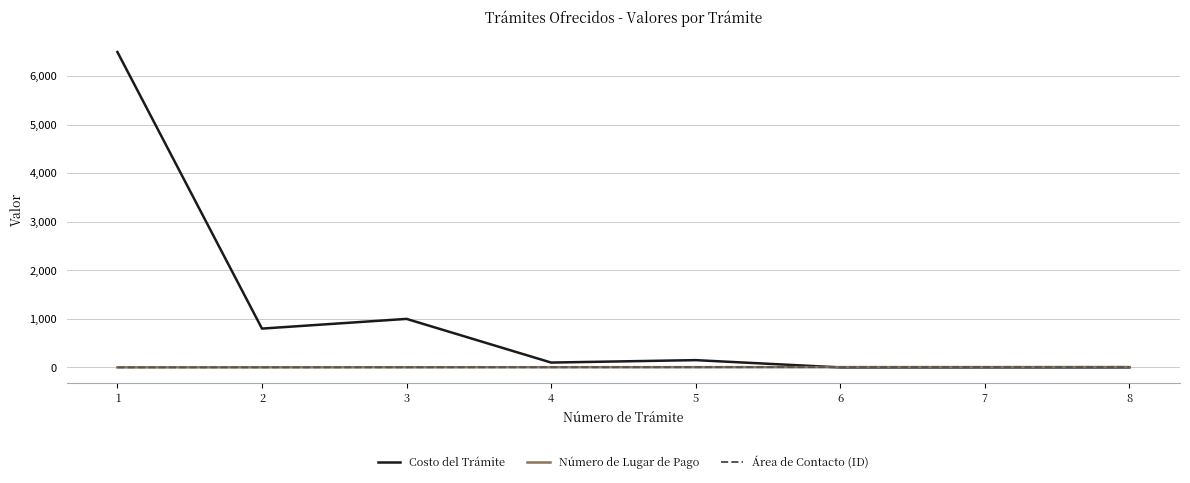

What is the sum of the Costo del Trámite values at 4 and 7?

100